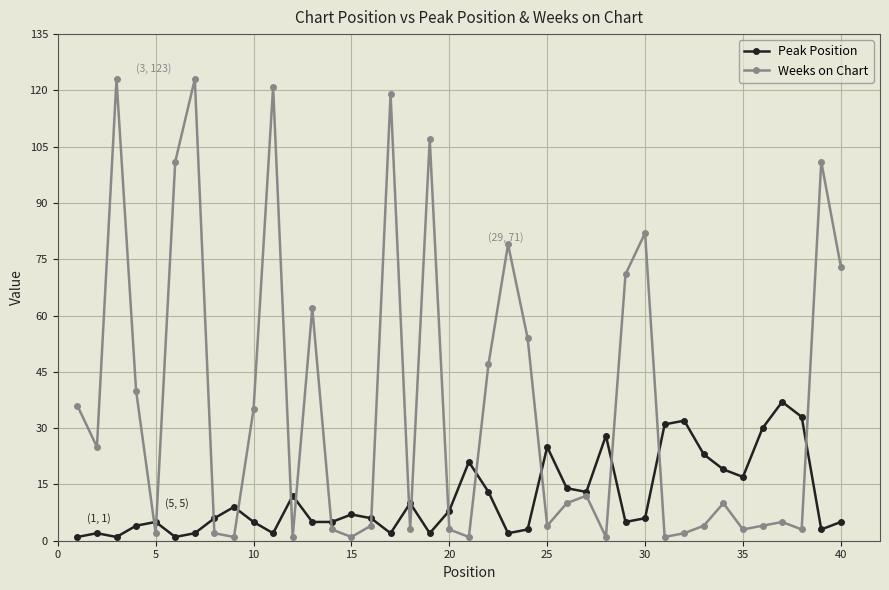

Which series has the largest range (max minus min)?

Weeks on Chart